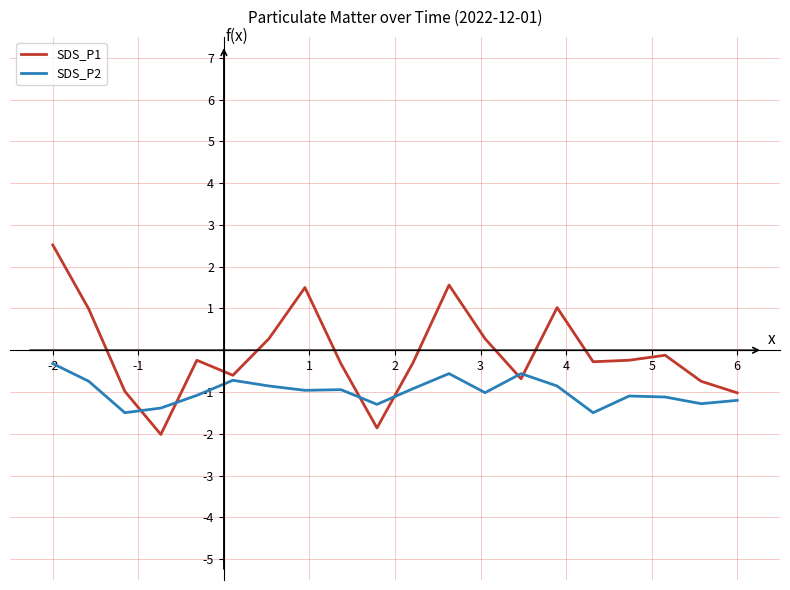

What is the difference between the maximum and minimum values in the SDS_P1 series?

4.5